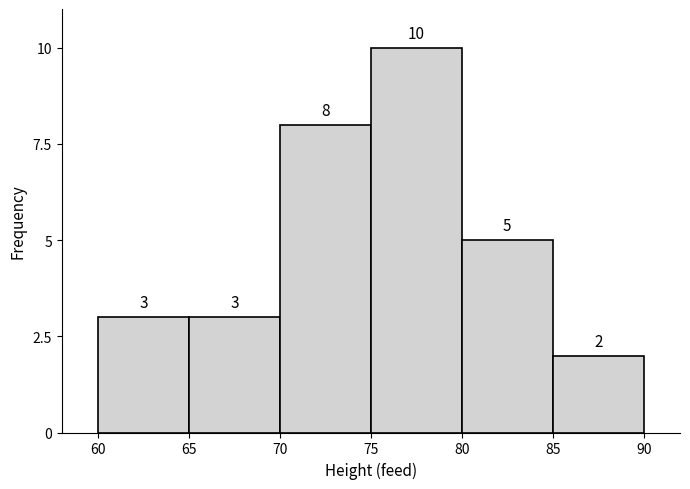

Reading left to right, list every bar in this chart as the range it spans on the x-axis followed by its height.

60 to 65: 3
65 to 70: 3
70 to 75: 8
75 to 80: 10
80 to 85: 5
85 to 90: 2